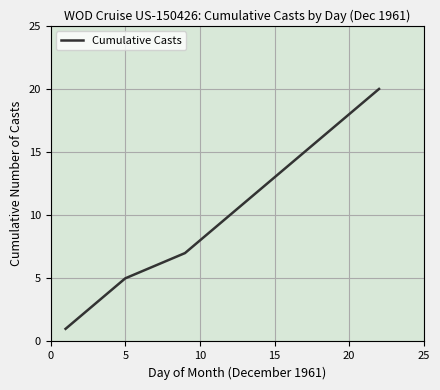

What is the difference between the maximum and minimum values?

19